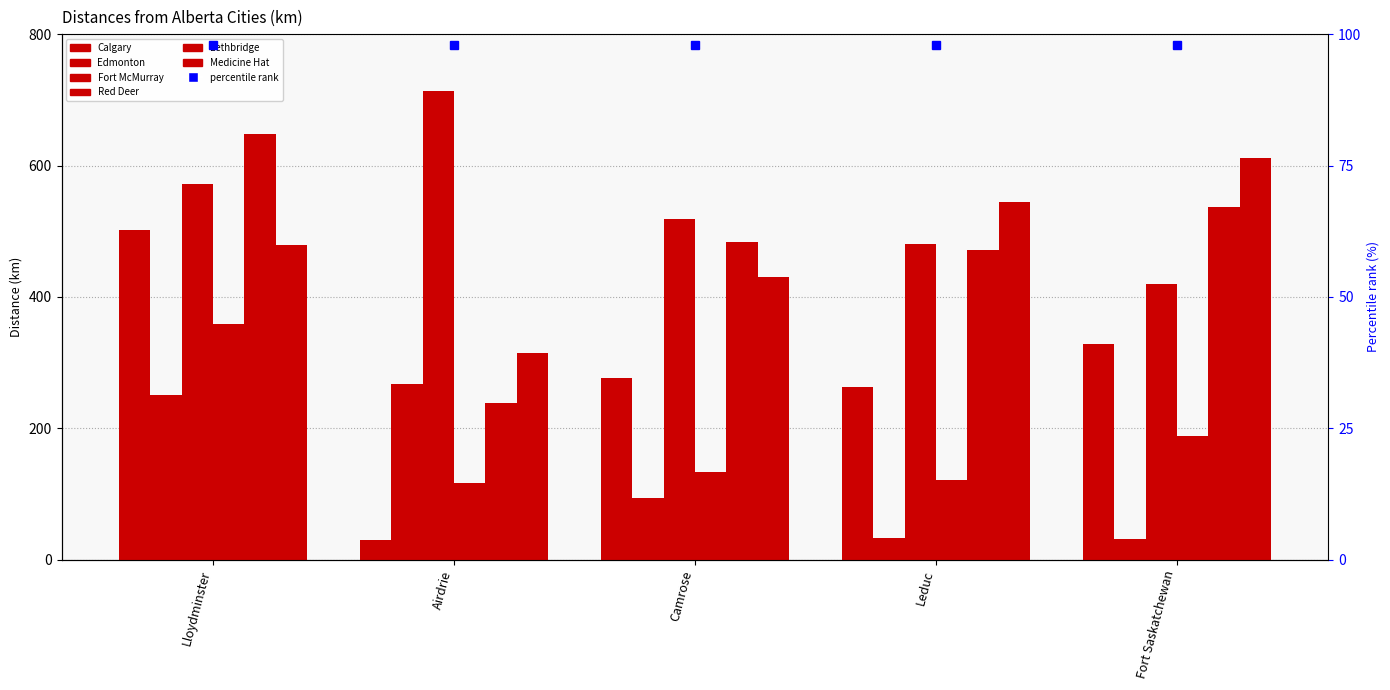

Count the number of categories in the chart.

5